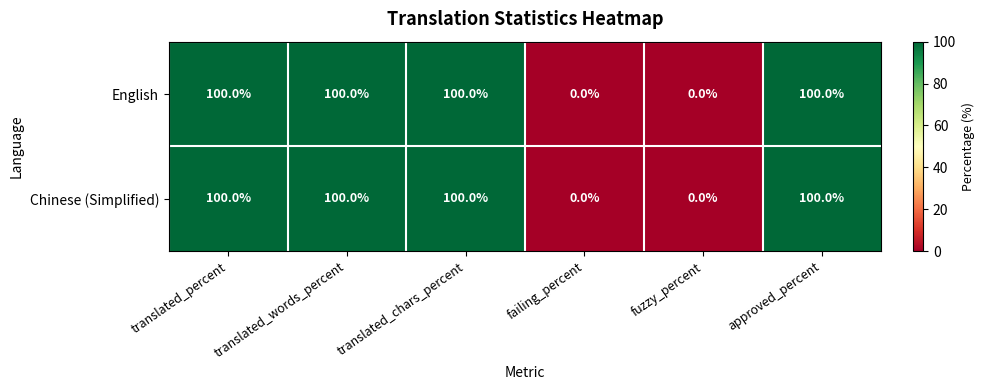

What is the maximum value shown in the chart?

100